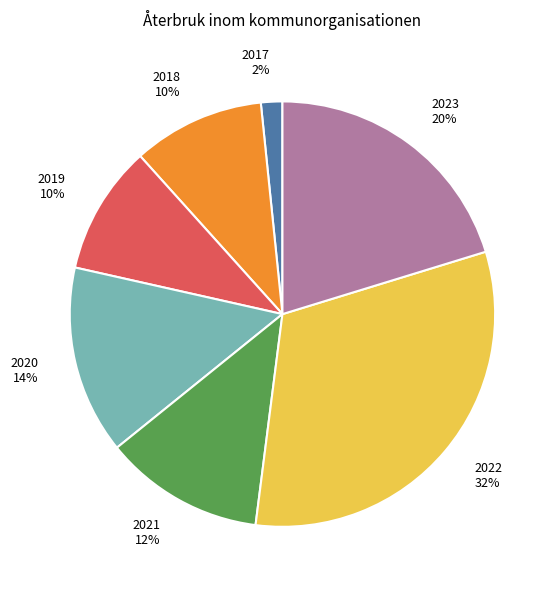

Approximately how many times larger is the value at 2021 compared to 2018?

1.2